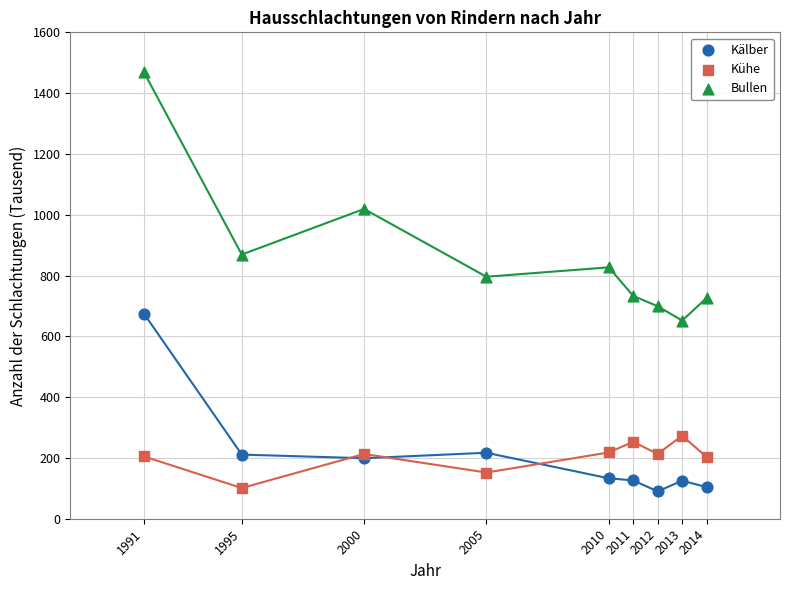

Across all series, what Y value is closest to 779?

796